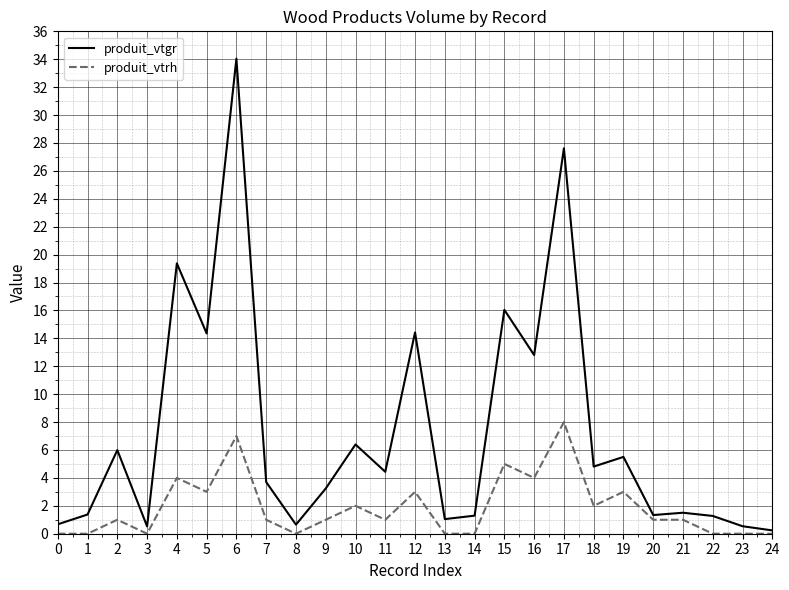

Which series has the widest spread of values?

produit_vtgr